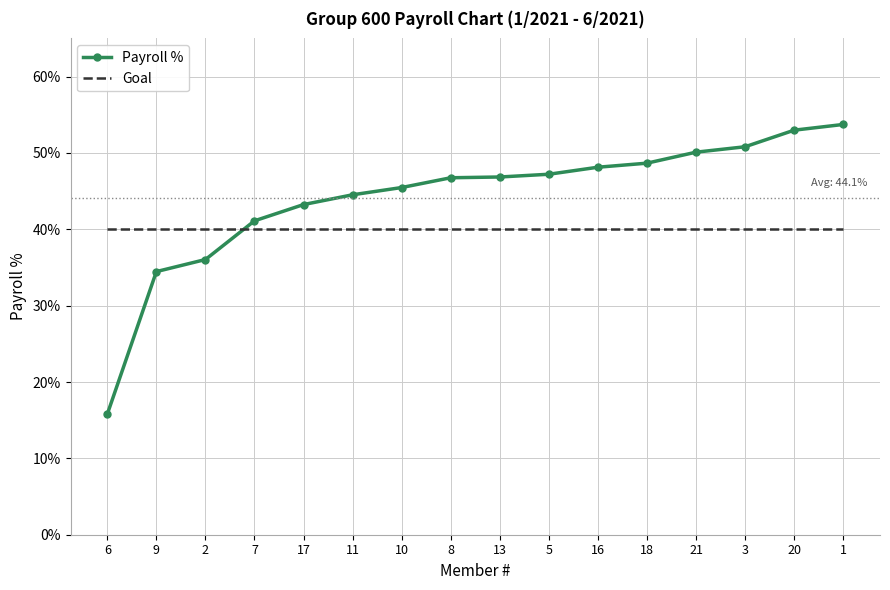

At which category does the chart reach its minimum across all series?

6